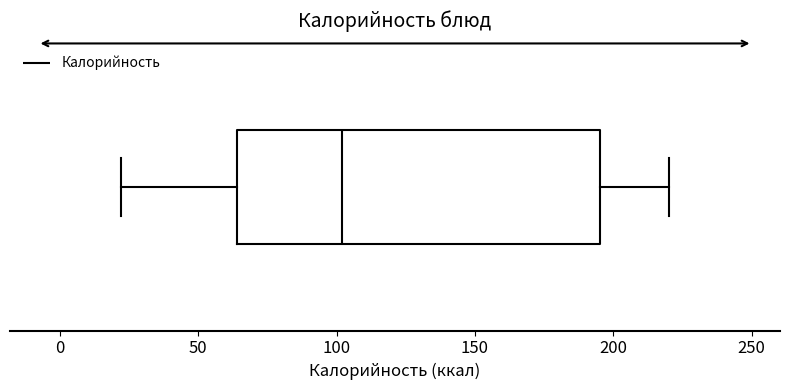

Read this box plot against the x-axis: the position of the median line, the range covered by the box, and the ends of both whiskers. The values are not printed on the chart, so give them approximately, as read against the axis.

median 100, box 65 to 195, whiskers 20 to 220